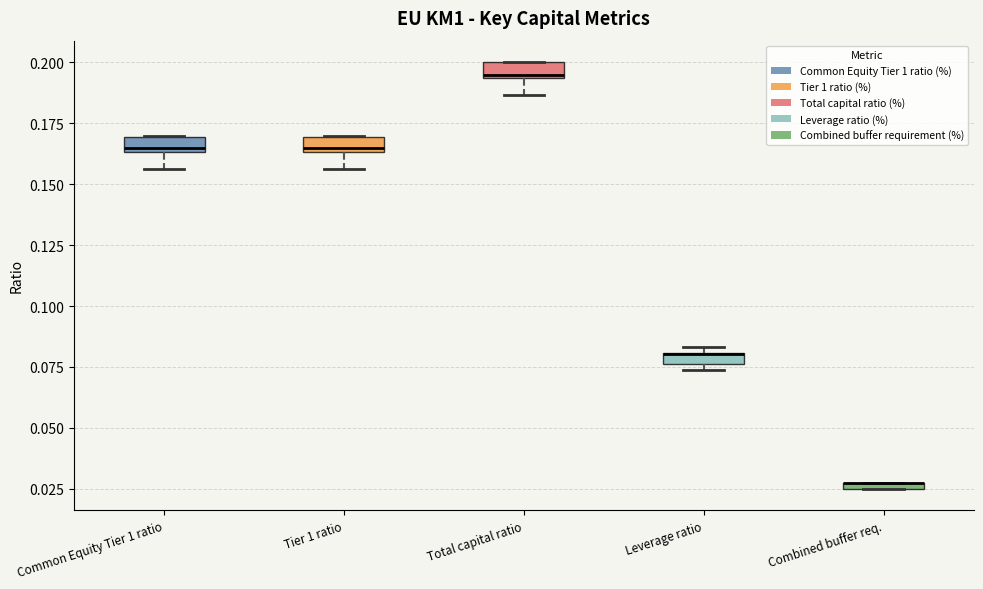

Where does the lower whisker of the box for Common Equity Tier 1 ratio end on the y-axis? The values are not printed on the chart, so give them approximately, as read against the axis.

0.155